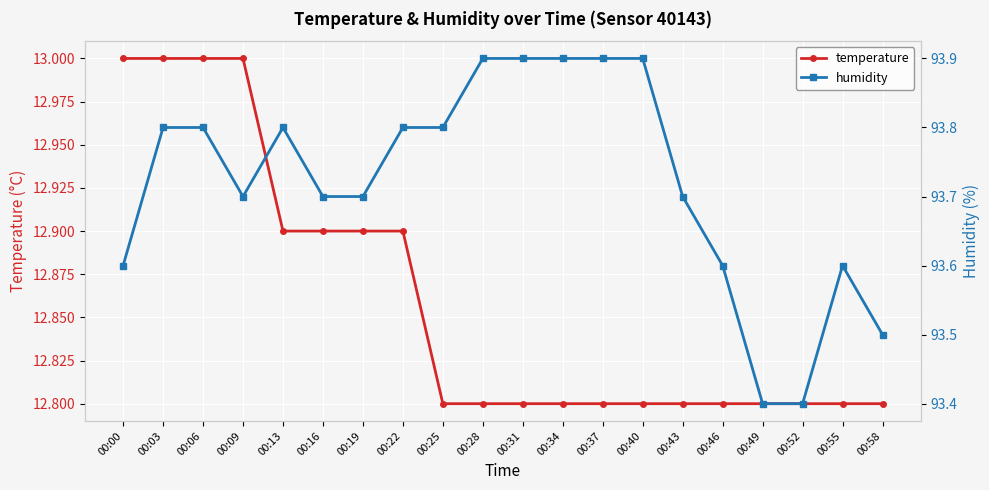

What is the value of the temperature point at the 15th from the left?

12.8